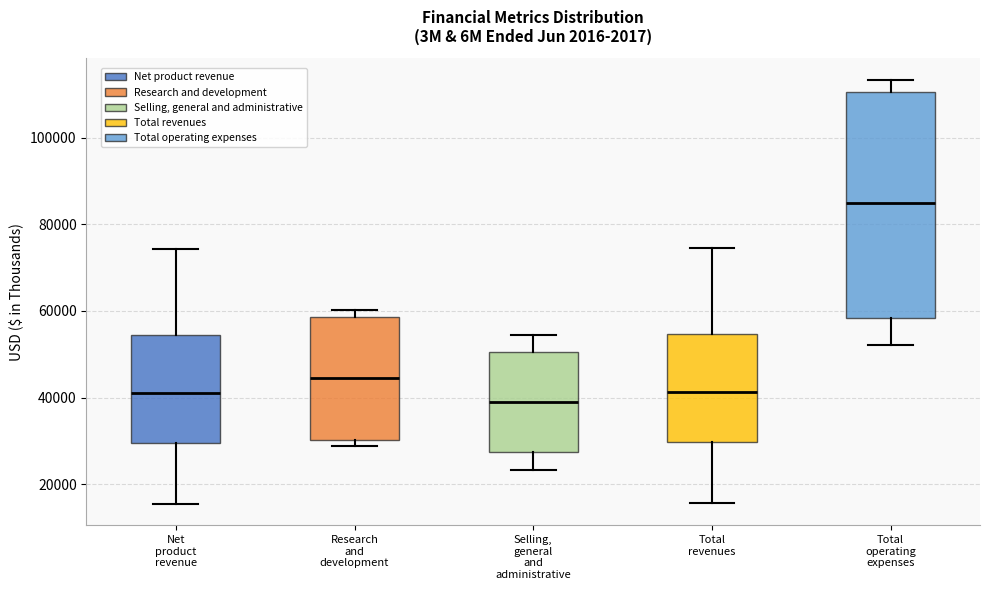

Comparing the boxes themselves (not the whiskers), which one is the tallest?

Total operating expenses